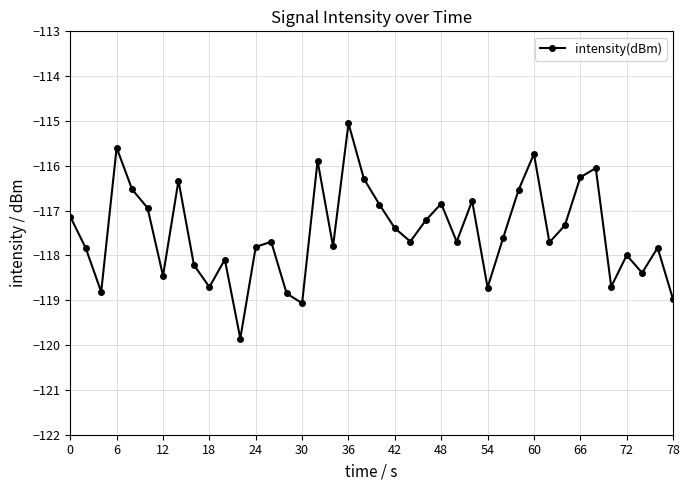

What is the greatest value displayed?

-115.1